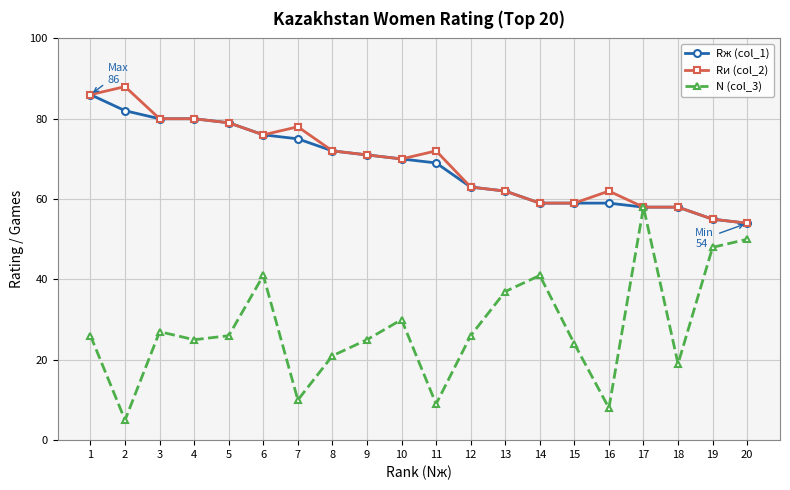

How many data points does each series have?

20